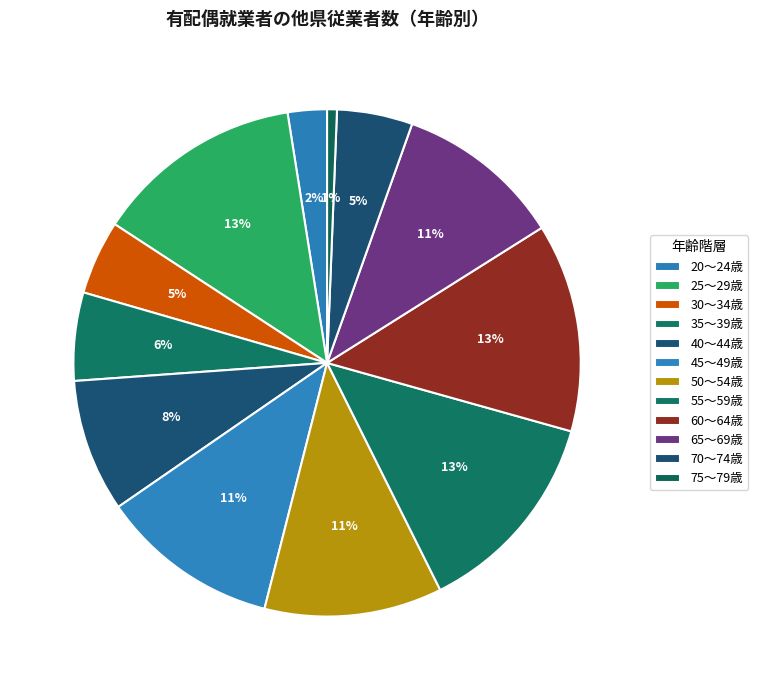

Count the number of slices in the pie.

12